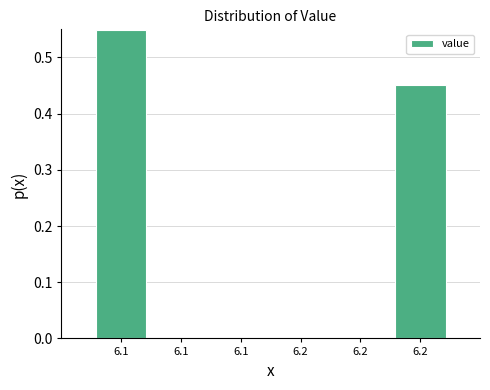

How many data points does each series have?

6